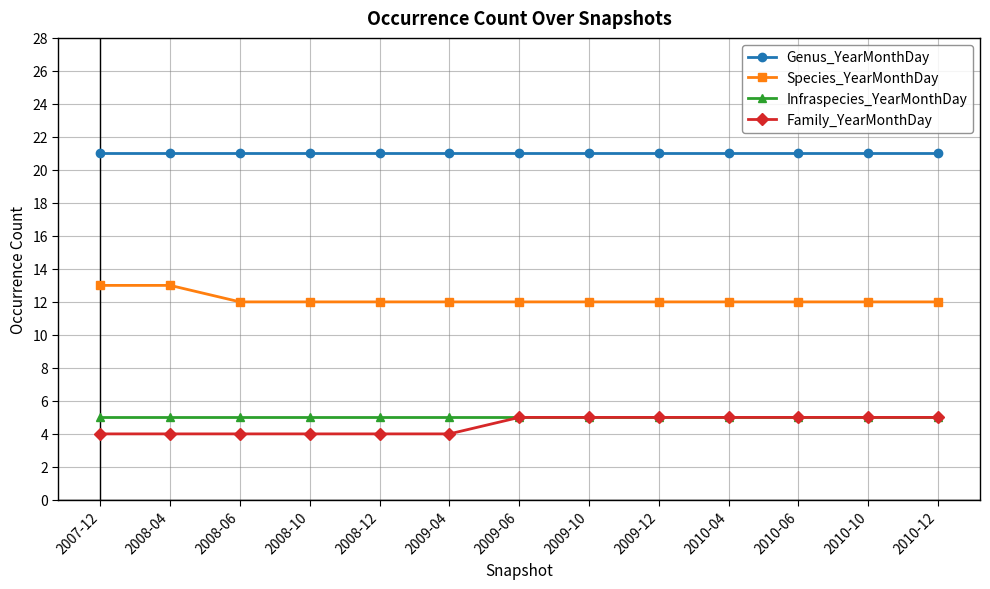

What is the difference between the highest and lowest values at 2008-12?

17